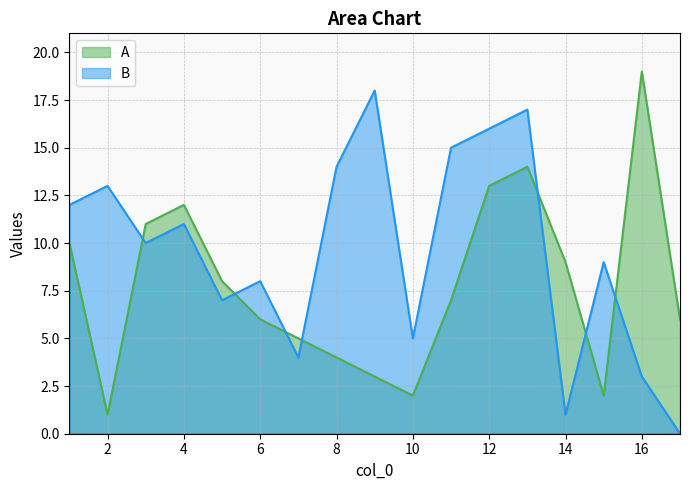

At how many categories does at least one series exceed 16?

3